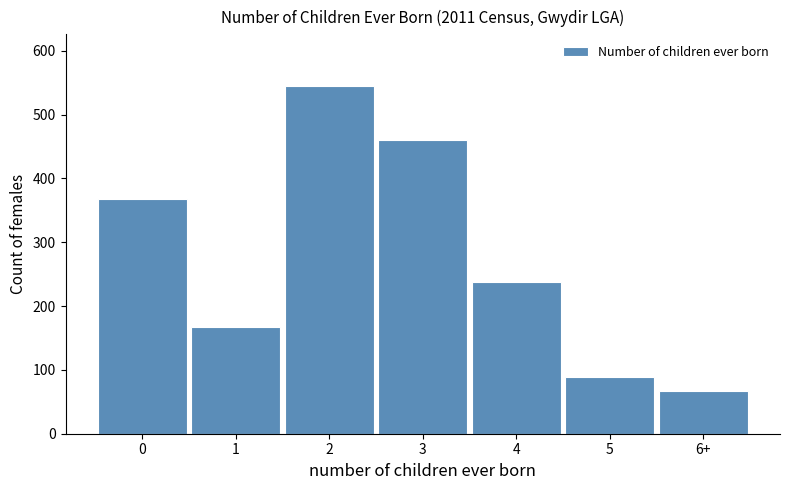

Reading left to right, list all the values displayed in this chart.

0=367	1=167	2=544	3=460	4=237	5=89	6+=67